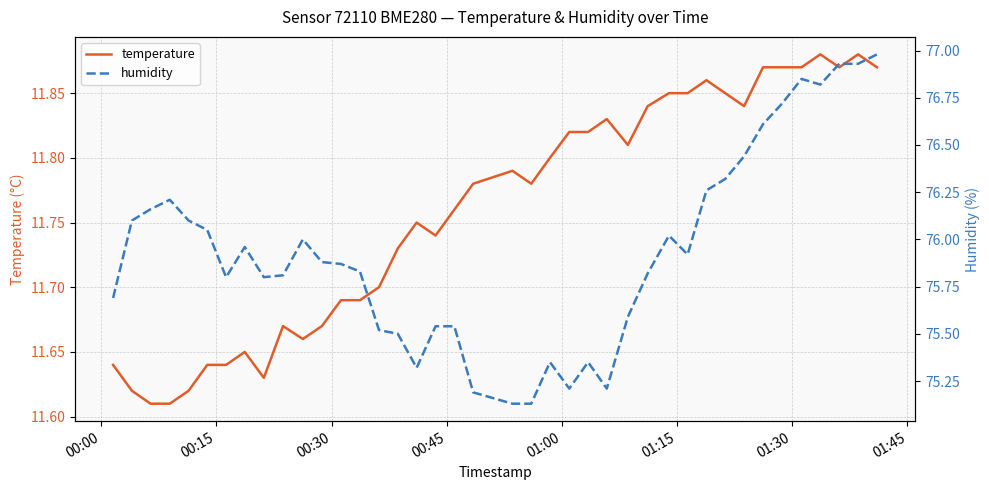

How many interior local peaks does the humidity series have?

7